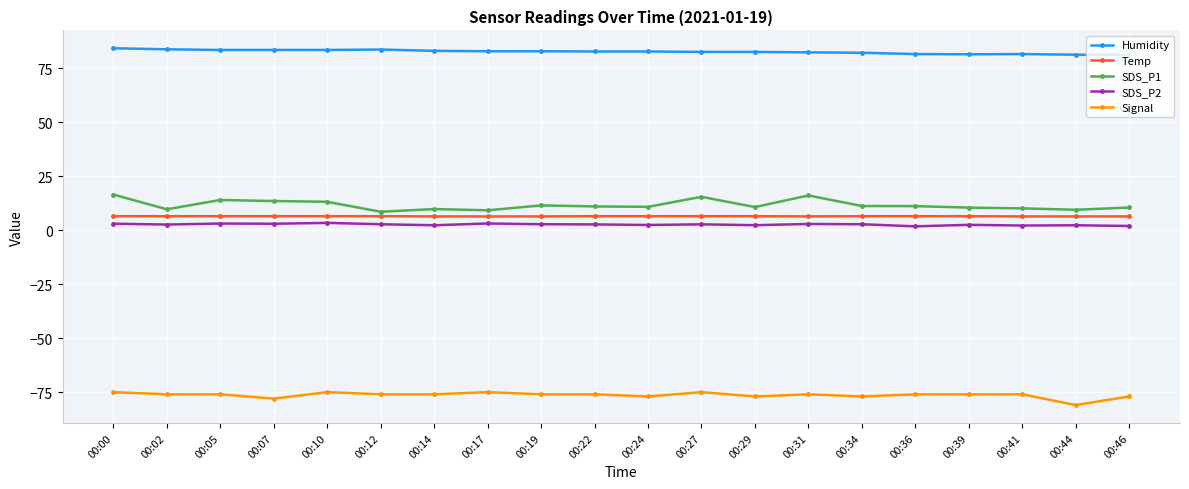

Count the number of categories in the chart.

20